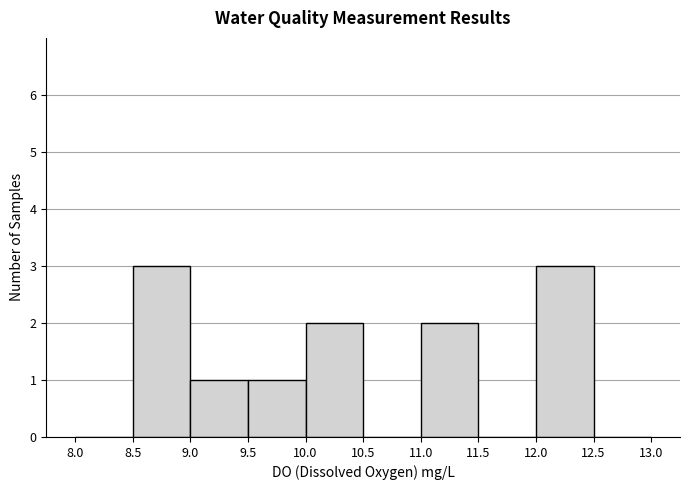

Reading left to right, list every bar in this chart as the range it spans on the x-axis followed by its height. The values are not printed on the chart, so give them approximately, as read against the axis.

8.0 to 8.5: 0
8.5 to 9.0: 3
9.0 to 9.5: 1
9.5 to 10.0: 1
10.0 to 10.5: 2
10.5 to 11.0: 0
11.0 to 11.5: 2
11.5 to 12.0: 0
12.0 to 12.5: 3
12.5 to 13.0: 0